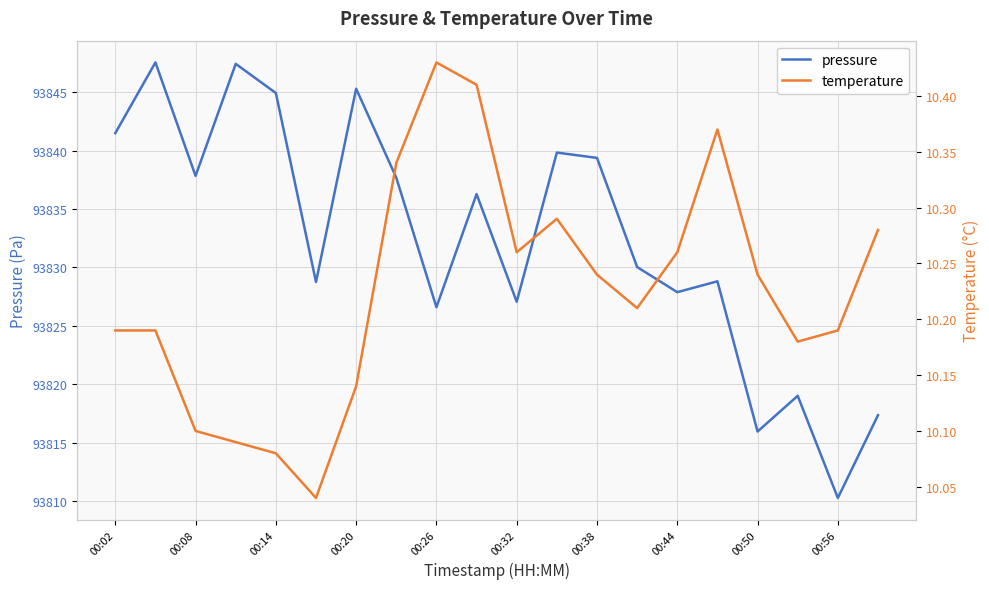

Which category has the lowest value in the pressure series?

00:56